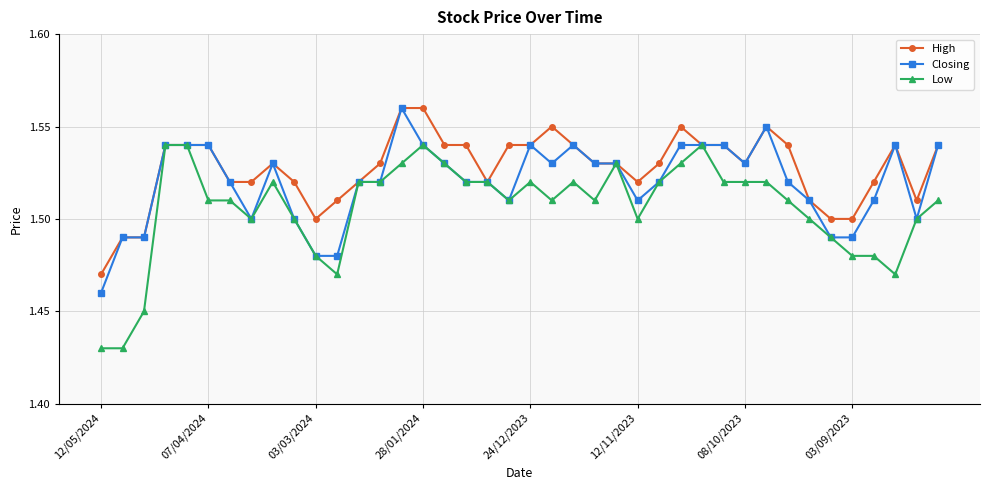

What is the sum of all Closing values?

60.8